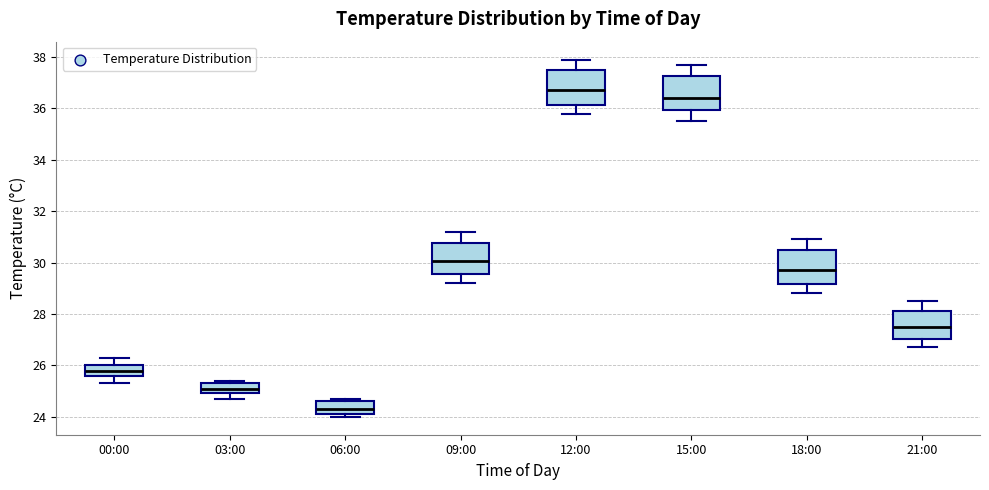

Reading left to right, read every box against the y-axis: the position of its median line, the range the box covers, and the ends of its whiskers. The values are not printed on the chart, so give them approximately, as read against the axis.

00:00: median 25.8, box 25.6 to 26.0, whiskers 25.4 to 26.4
03:00: median 25.2, box 25.0 to 25.4, whiskers 24.8 to 25.4 (just above the box's upper edge)
06:00: median 24.4, box 24.2 to 24.6, whiskers 24.0 to 24.8
09:00: median 30.0, box 29.6 to 30.8, whiskers 29.2 to 31.2
12:00: median 36.8, box 36.2 to 37.4, whiskers 35.8 to 38.0
15:00: median 36.4, box 36.0 to 37.2, whiskers 35.6 to 37.8
18:00: median 29.8, box 29.2 to 30.4, whiskers 28.8 to 31.0
21:00: median 27.6, box 27.0 to 28.2, whiskers 26.8 to 28.6